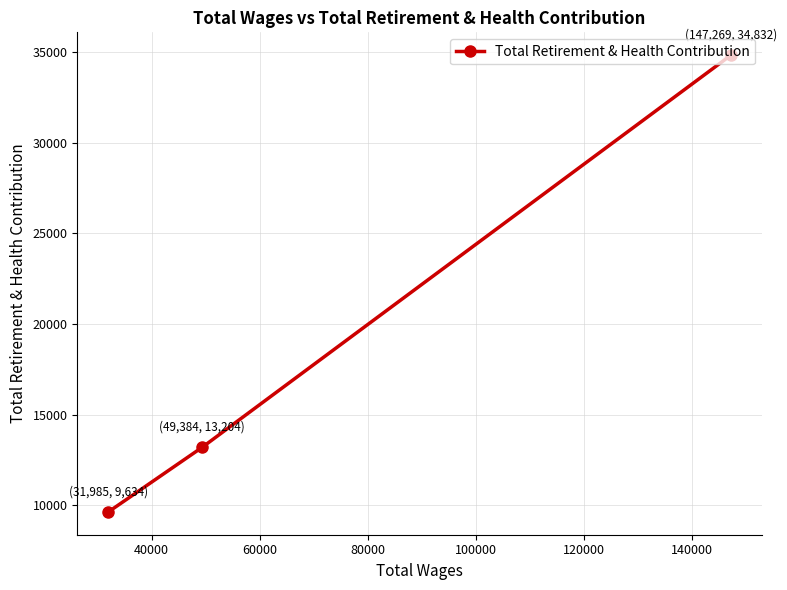

What is the minimum value shown in the chart?

9634